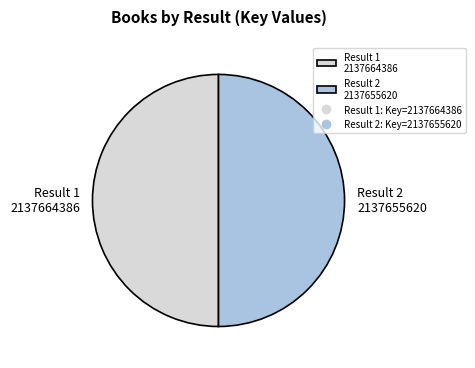

True or false: Result 2 2137655620 accounts for 50% of the total.

True